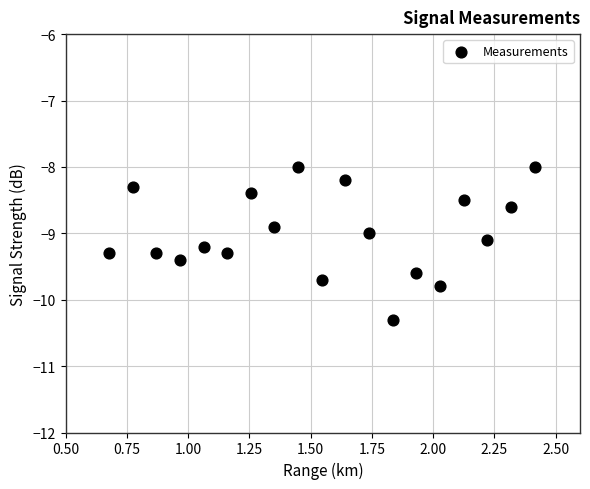

What is the range of Y values (max minus min)?

2.3